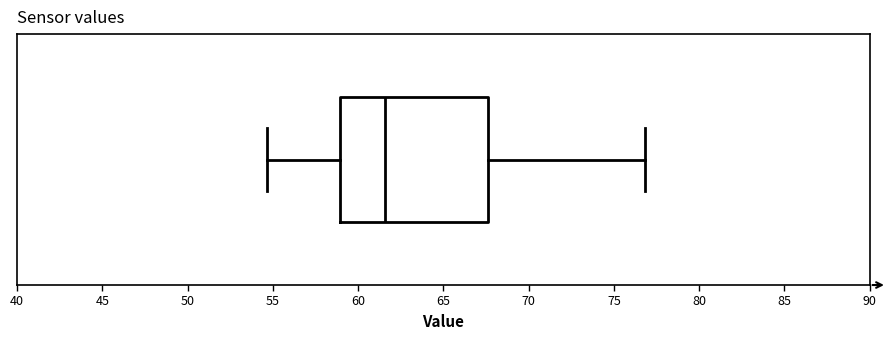

Read this box plot against the x-axis: the position of the median line, the range covered by the box, and the ends of both whiskers. The values are not printed on the chart, so give them approximately, as read against the axis.

median 61.5, box 59.0 to 67.5, whiskers 54.5 to 77.0